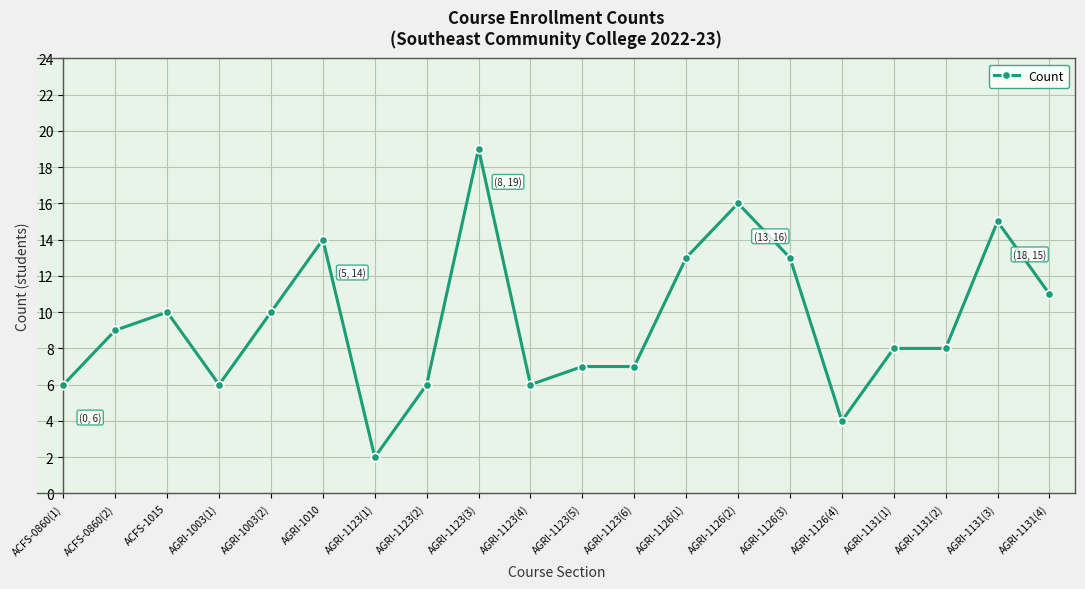

What is the value of the 5th point from the left?

10